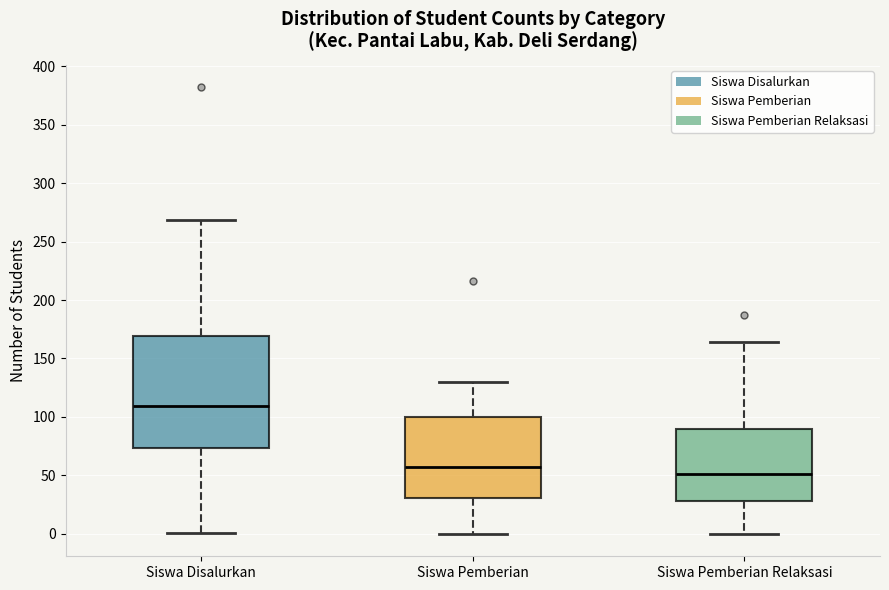

Reading left to right, transcribe this box plot: for each box, give where its median line is, the range the box spans, and where its two whiskers end, as read against the y-axis. The values are not printed on the chart, so give them approximately, as read against the axis.

Siswa Disalurkan: median 110, box 75 to 170, whiskers 0 to 270
Siswa Pemberian: median 60, box 30 to 100, whiskers 0 to 130
Siswa Pemberian Relaksasi: median 50, box 30 to 90, whiskers 0 to 165